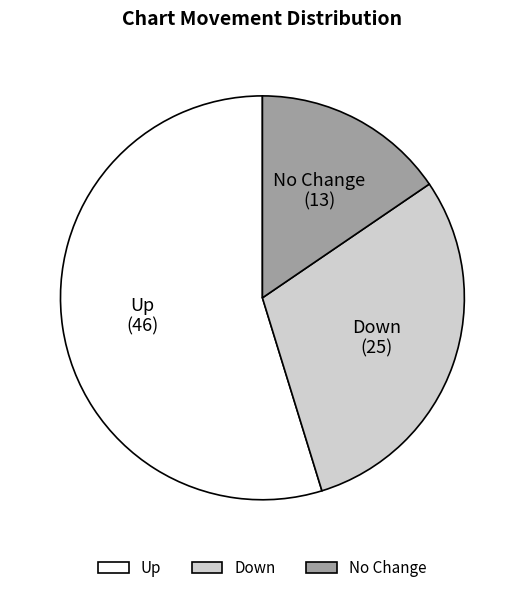

What is the ratio of the value at No Change to the value at Up?

0.3